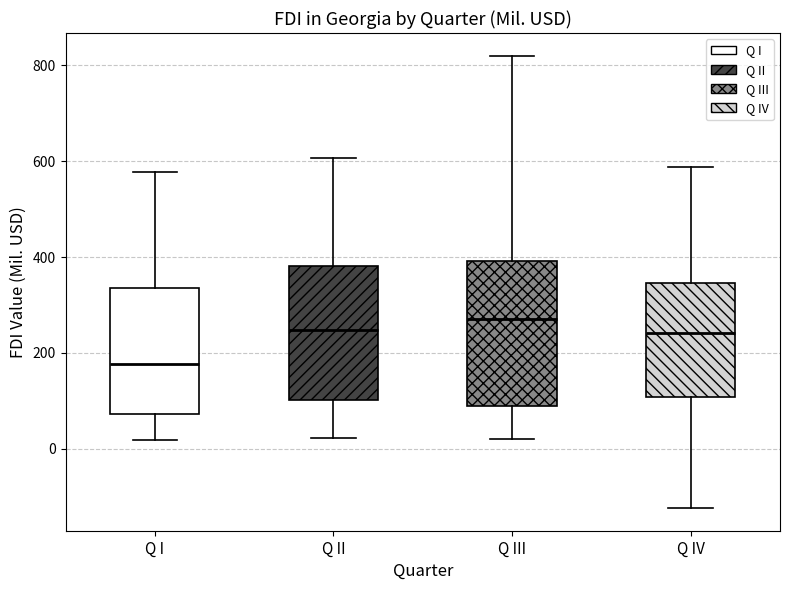

Which box's median line is the lowest?

Q I